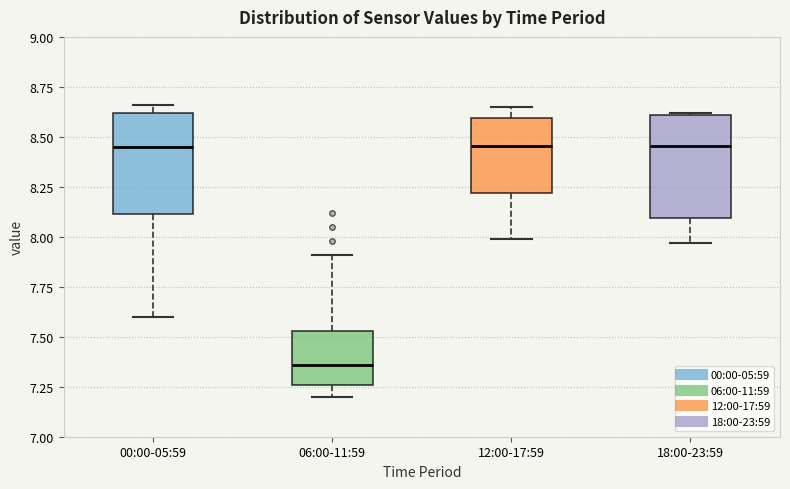

Reading left to right, transcribe this box plot: for each box, give where its median line is, the range the box spans, and where its two whiskers end, as read against the y-axis. The values are not printed on the chart, so give them approximately, as read against the axis.

00:00-05:59: median 8.45, box 8.10 to 8.60, whiskers 7.60 to 8.65
06:00-11:59: median 7.35, box 7.25 to 7.55, whiskers 7.20 to 7.90
12:00-17:59: median 8.45, box 8.20 to 8.60, whiskers 8.00 to 8.65
18:00-23:59: median 8.45, box 8.10 to 8.60, whiskers 7.95 to 8.60